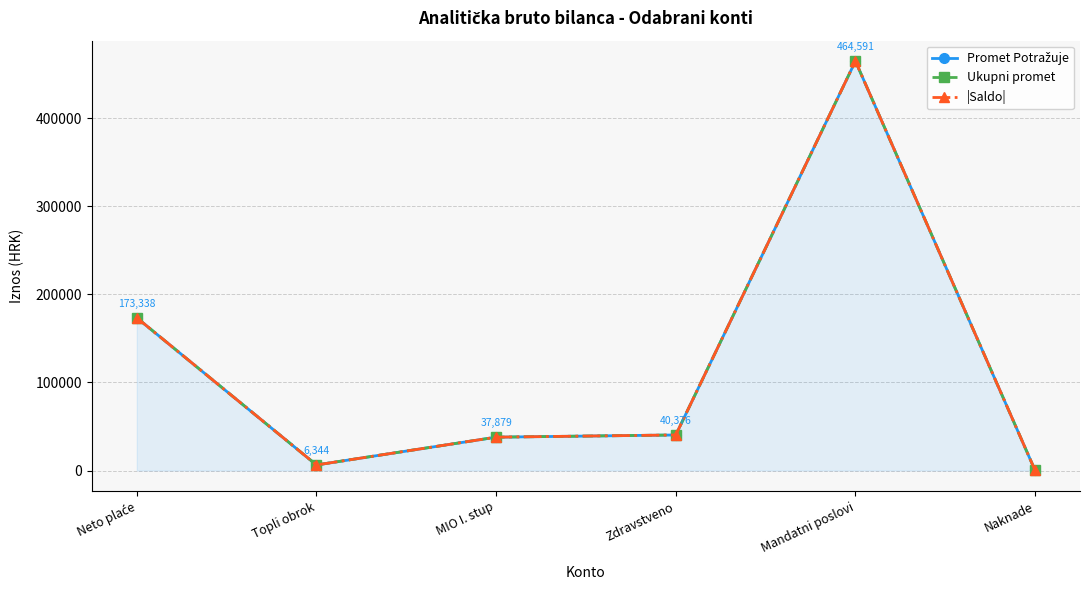

Is it true that Promet Potražuje equals 193.2 at Naknade?

False